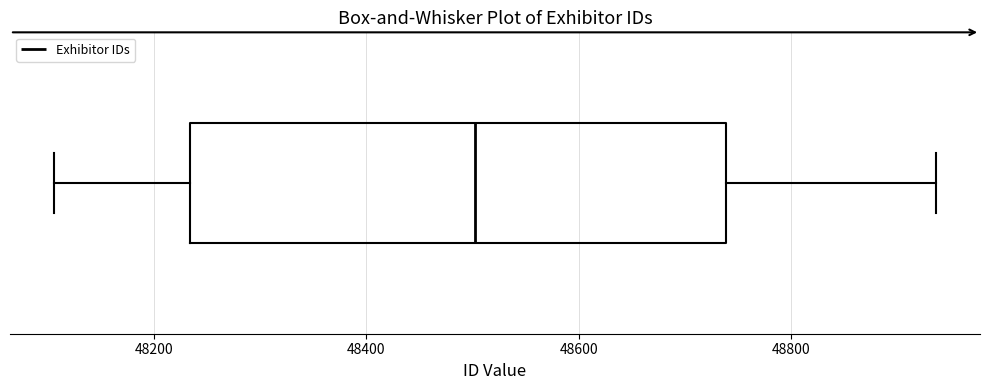

Where does the left whisker of the box end on the x-axis? The values are not printed on the chart, so give them approximately, as read against the axis.

48100